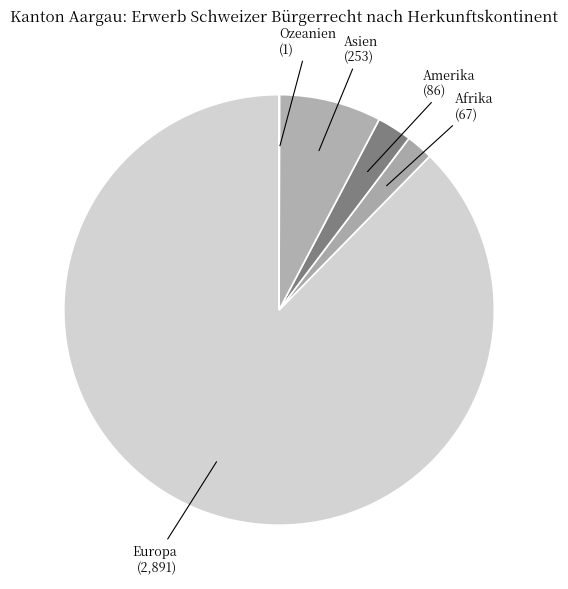

Does any single category account for the majority?

Yes